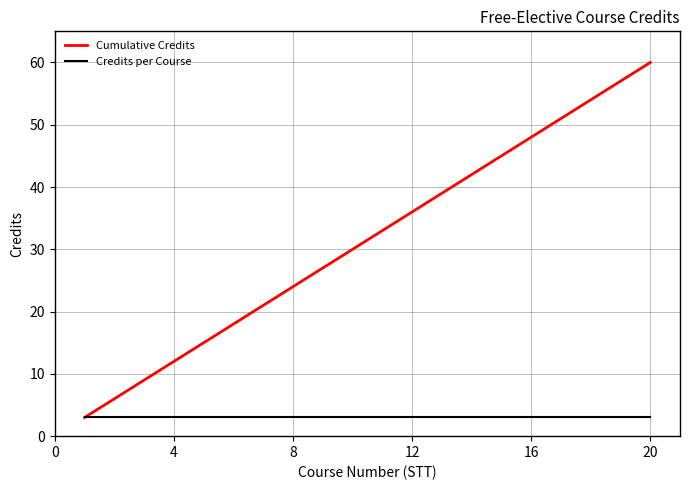

Which series has the largest total across all categories?

Cumulative Credits